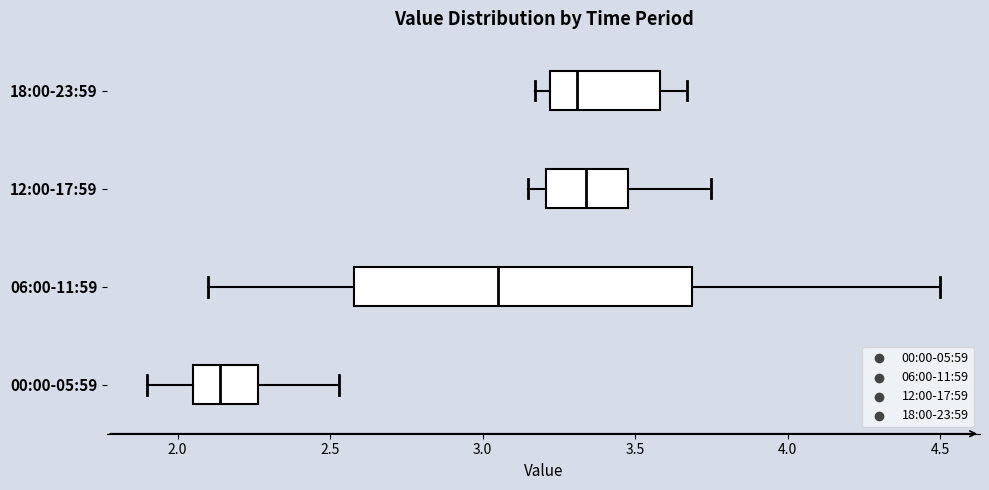

Which box's median line is the furthest to the left?

00:00-05:59